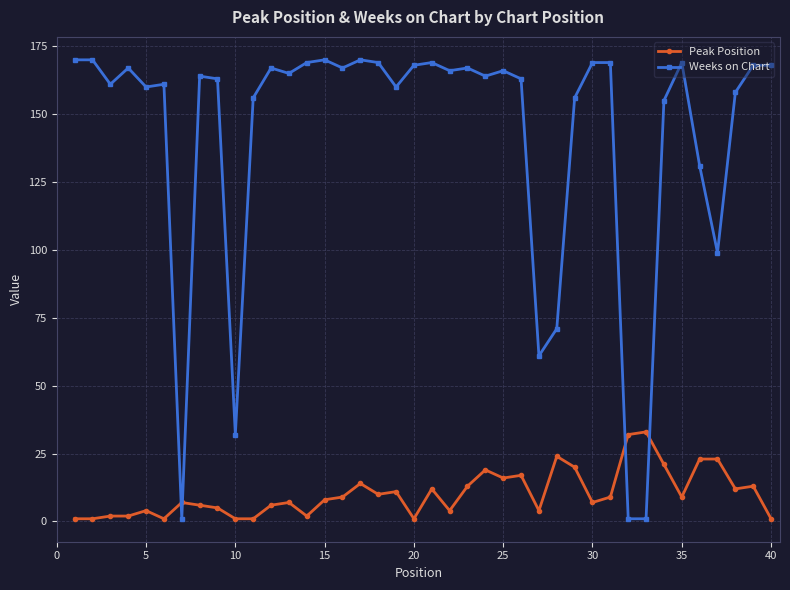

What is the maximum value shown in the chart?

170